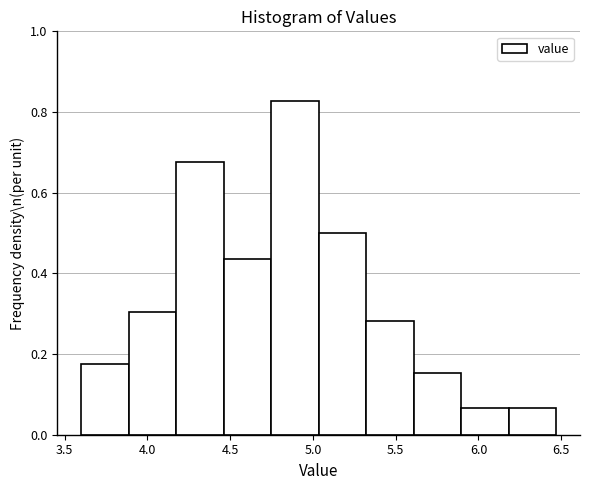

Over which range of the x-axis is the bar tallest?

4.75 to 5.05